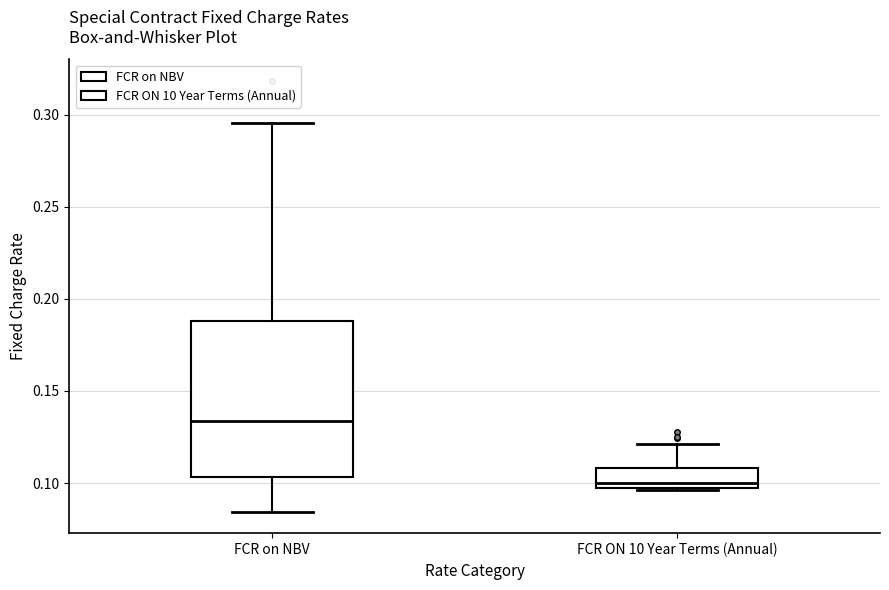

Which box is the tallest, from its lower edge to its upper edge?

FCR on NBV